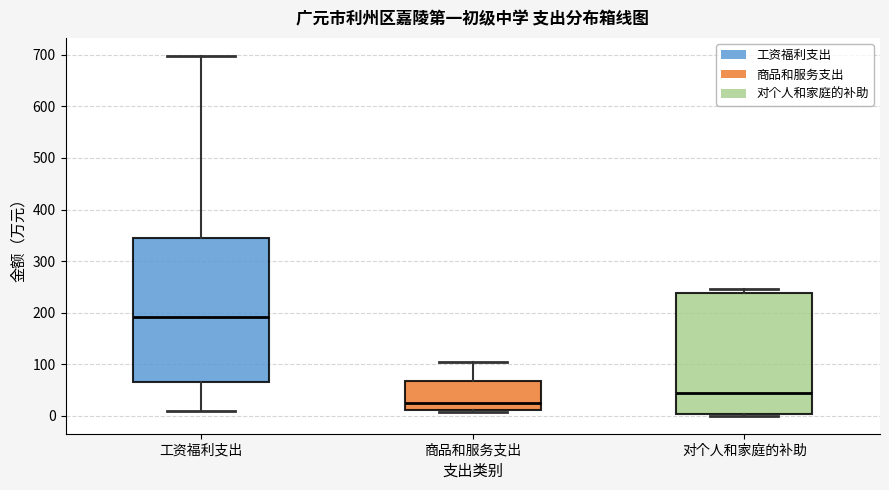

Where does the median line of the box for 商品和服务支出 sit on the y-axis? The values are not printed on the chart, so give them approximately, as read against the axis.

20